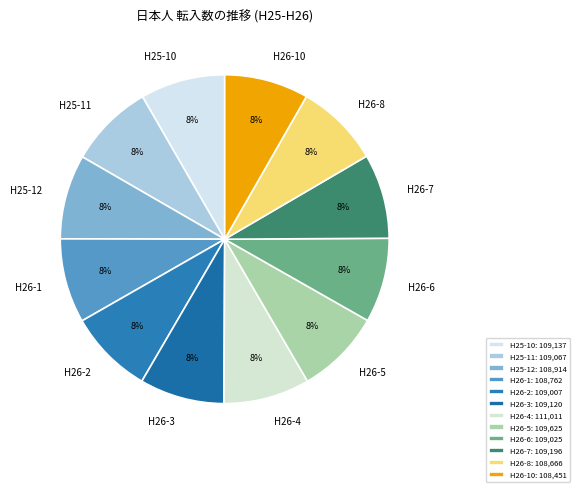

What is the ratio of the value at H25-12 to the value at H26-3?

1.0